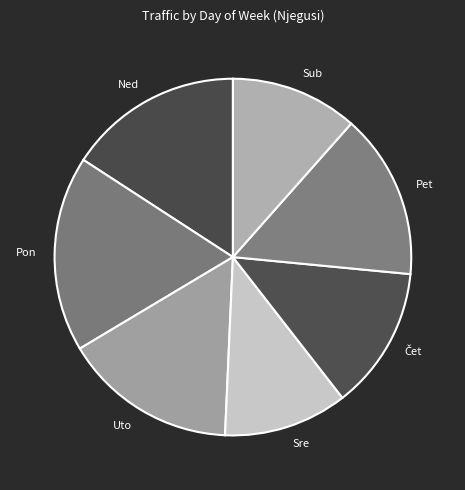

Is there any slice that represents more than half of the pie?

No